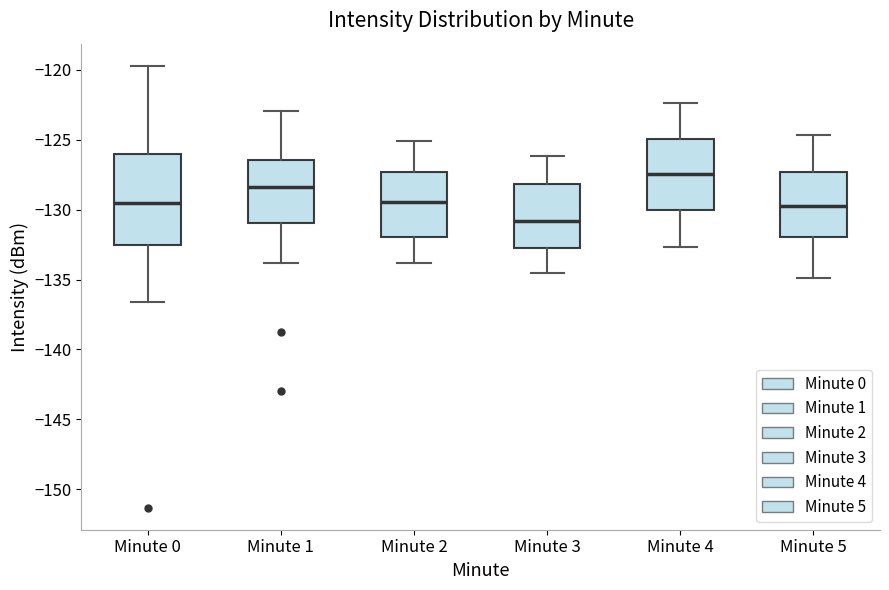

Which box is the tallest, from its lower edge to its upper edge?

Minute 0